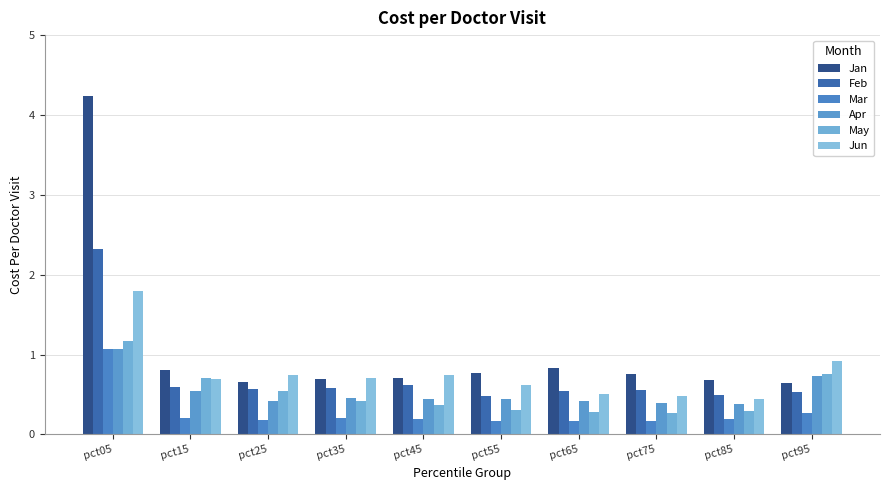

What is the lowest value of the Jun series?

0.4